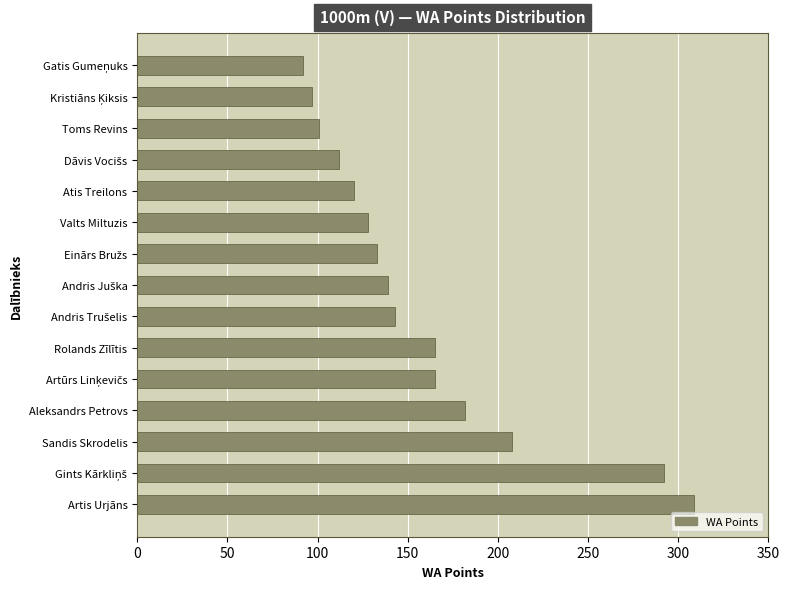

What is the change in value from Valts Miltuzis to Atis Treilons?

-8